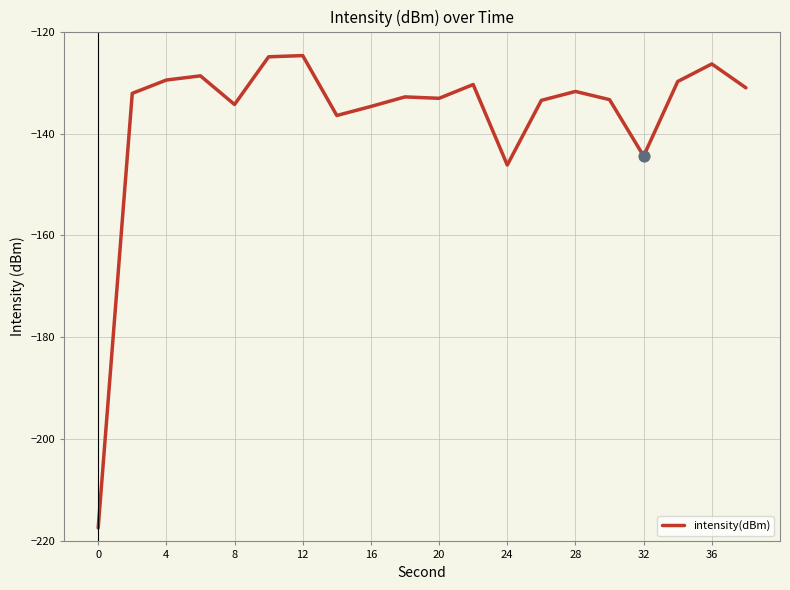

What is the smallest value displayed?

-217.4